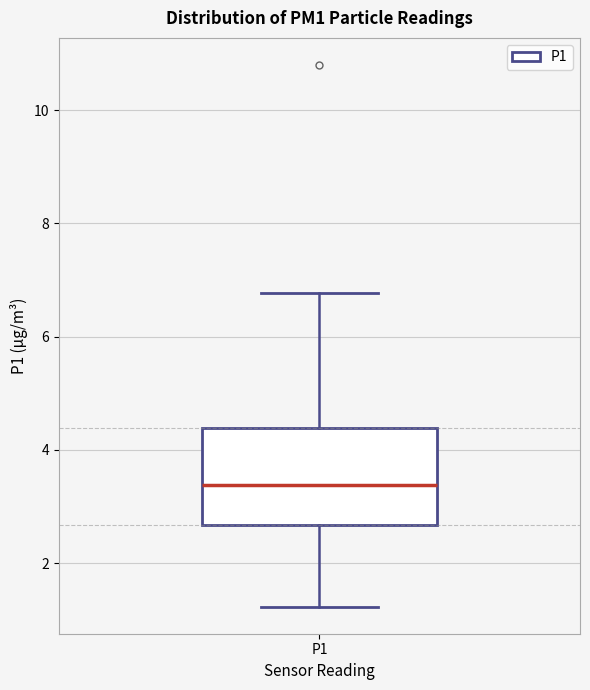

Transcribe this box plot: give where the median line is, the range the box spans, and where the two whiskers end, as read against the y-axis. The values are not printed on the chart, so give them approximately, as read against the axis.

median 3.4, box 2.6 to 4.4, whiskers 1.2 to 6.8